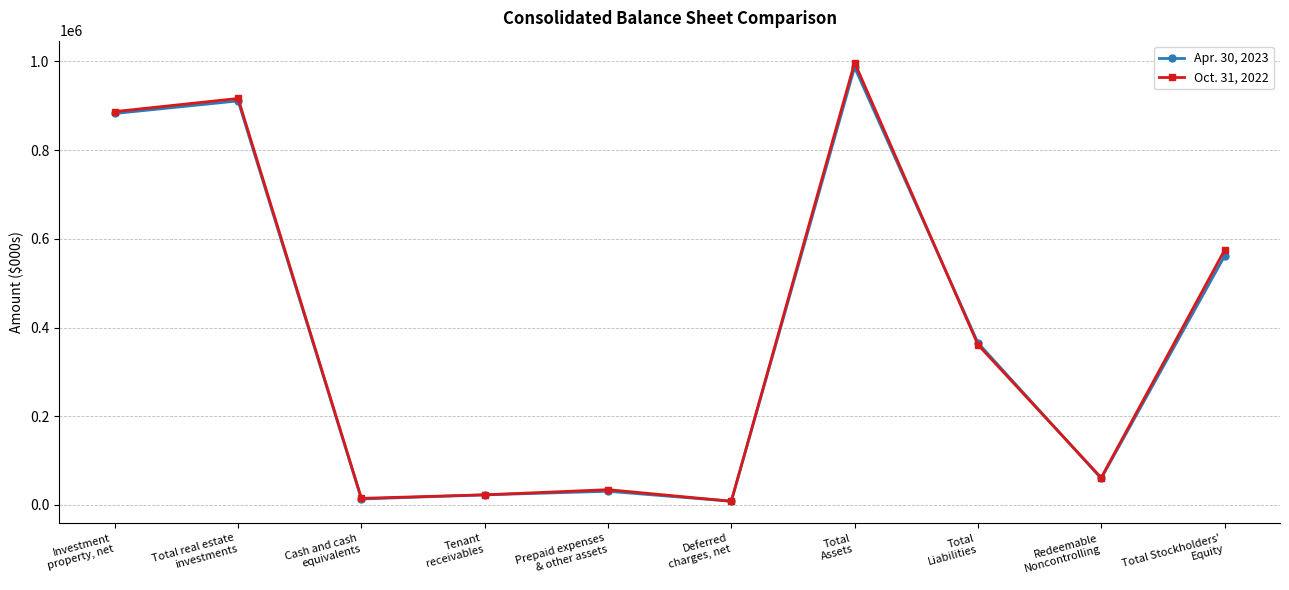

What is the label of the 8th point from the left?

Total
Liabilities